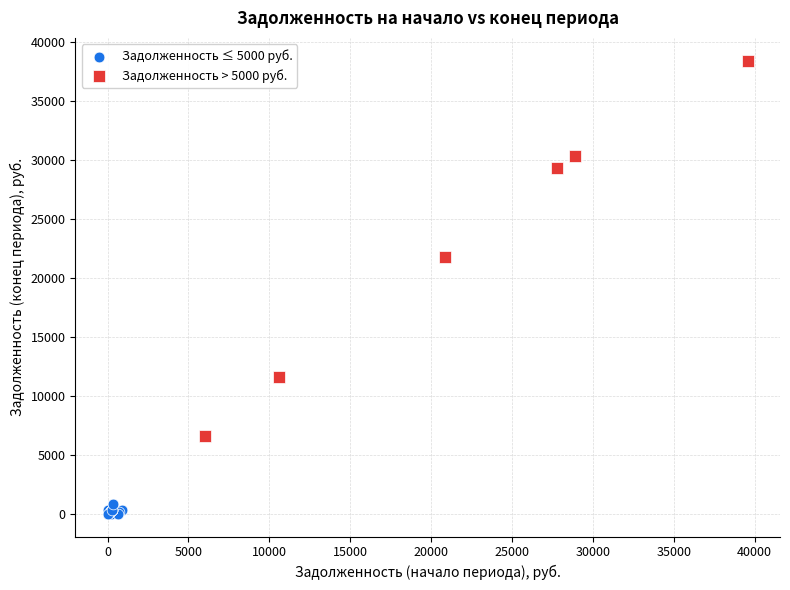

Which series reaches the minimum Y coordinate?

Задолженность ≤ 5000 руб.